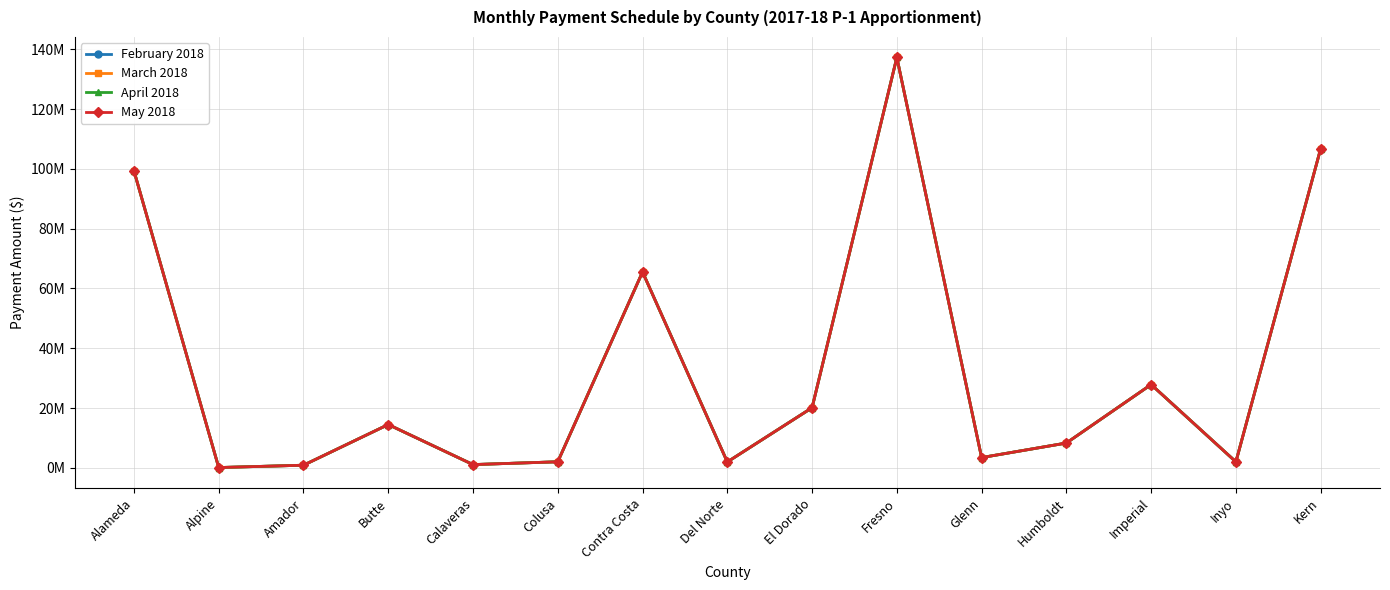

Is this an area chart (filled region under the line)?

No